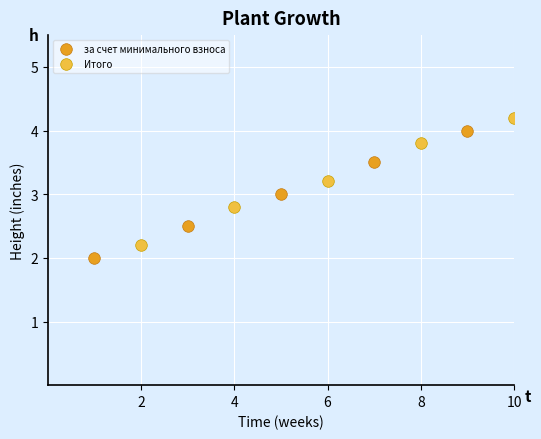

Which series contains the highest Y value?

Итого